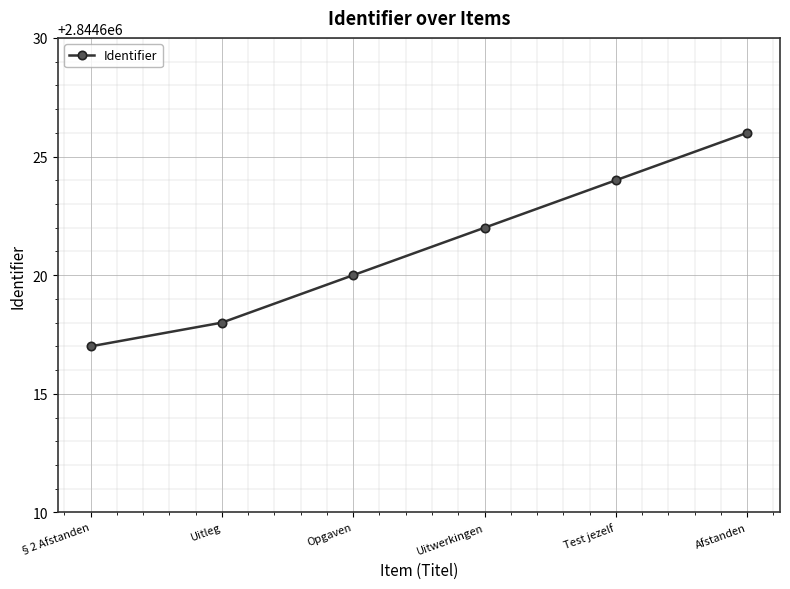

Rank the categories by value from highest to lowest.

Afstanden, Test jezelf, Uitwerkingen, Opgaven, Uitleg, §2 Afstanden